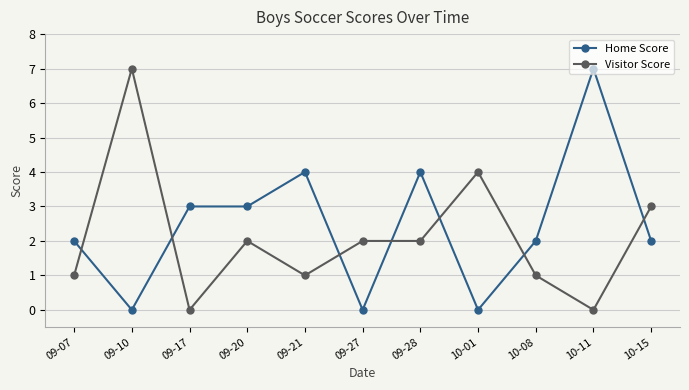

At which label does Home Score reach its peak?

10-11